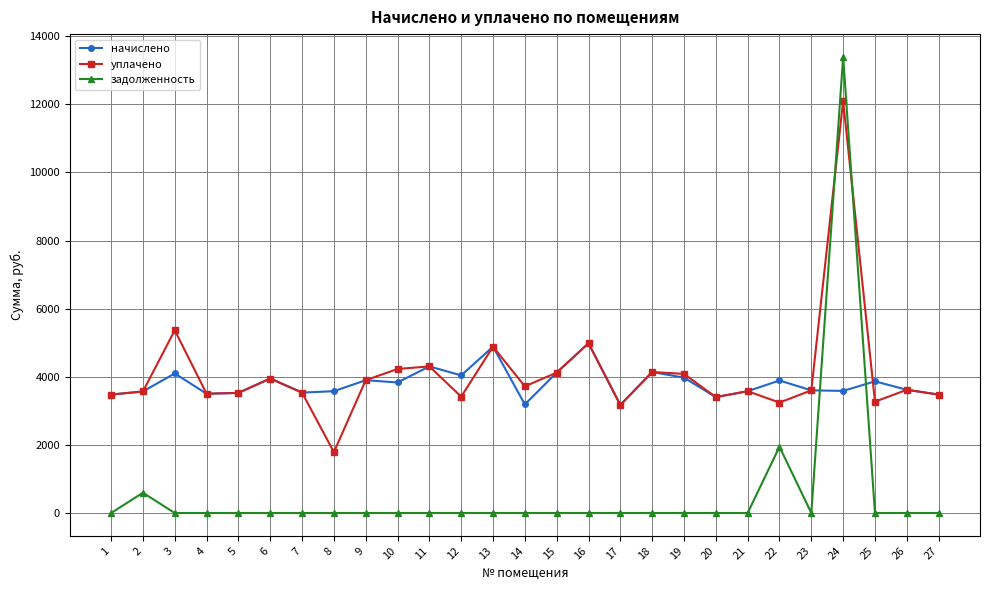

The value of уплачено at 1 is 3477.6. True or false?

True